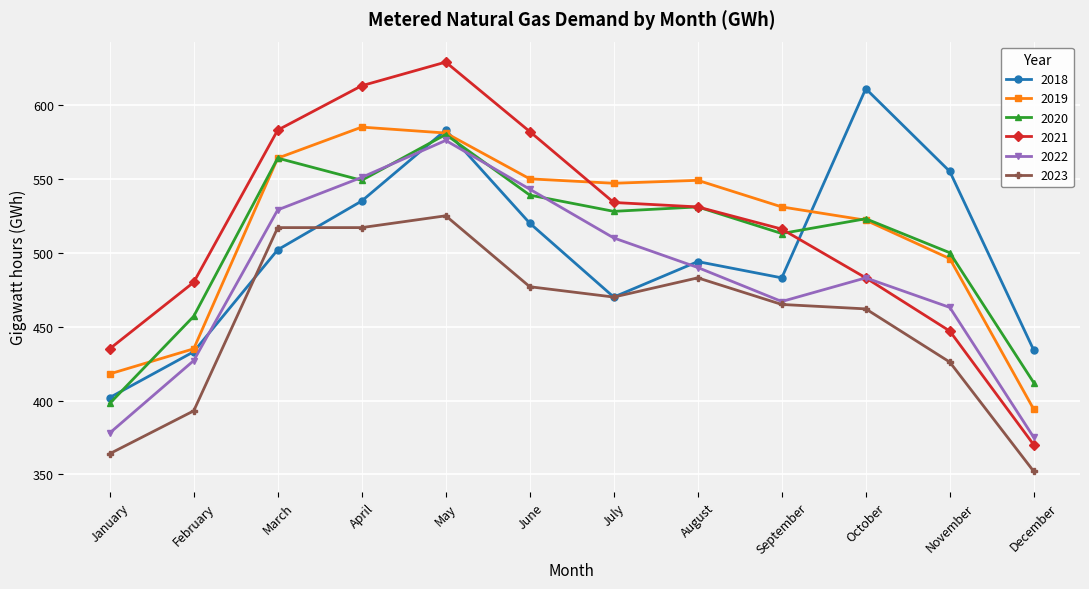

What is the difference between the second highest and second lowest values in the 2018 series?

150